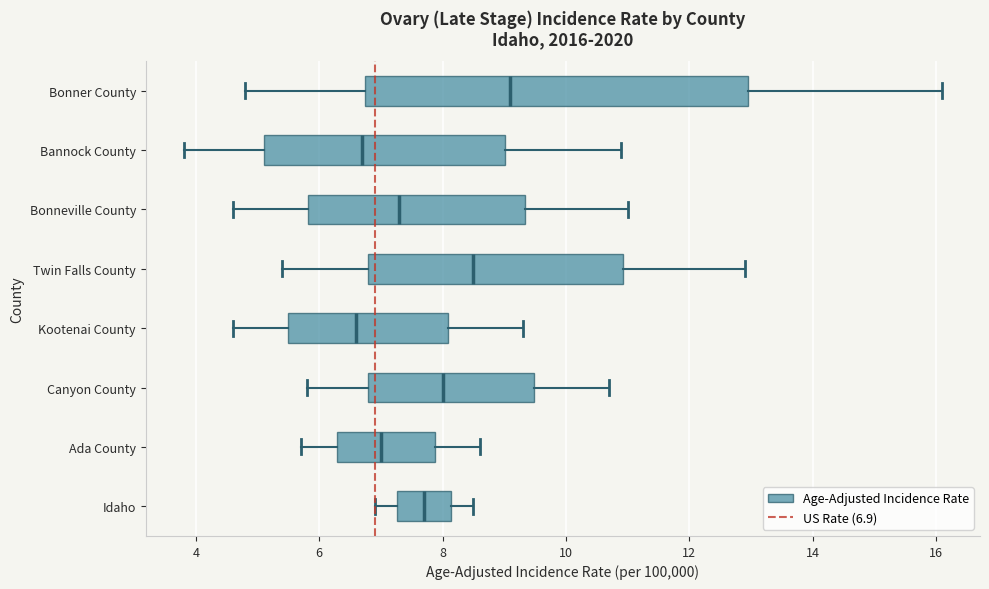

Reading bottom to top, read every box against the x-axis: the position of its median line, the range the box covers, and the ends of its whiskers. The values are not printed on the chart, so give them approximately, as read against the axis.

Idaho: median 7.8, box 7.2 to 8.2, whiskers 7.0 to 8.6
Ada County: median 7.0, box 6.2 to 7.8, whiskers 5.8 to 8.6
Canyon County: median 8.0, box 6.8 to 9.4, whiskers 5.8 to 10.8
Kootenai County: median 6.6, box 5.6 to 8.0, whiskers 4.6 to 9.4
Twin Falls County: median 8.6, box 6.8 to 11.0, whiskers 5.4 to 13.0
Bonneville County: median 7.4, box 5.8 to 9.4, whiskers 4.6 to 11.0
Bannock County: median 6.8, box 5.2 to 9.0, whiskers 3.8 to 11.0
Bonner County: median 9.2, box 6.8 to 13.0, whiskers 4.8 to 16.2